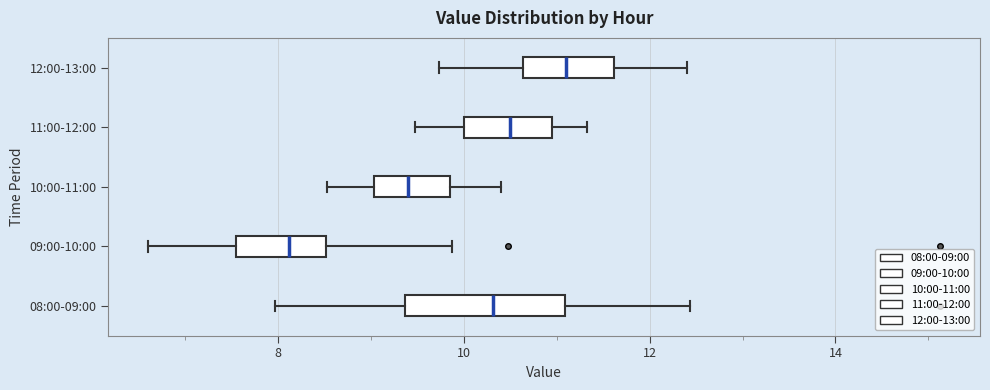

Where does the median line of the box for 11:00-12:00 sit on the x-axis? The values are not printed on the chart, so give them approximately, as read against the axis.

10.6